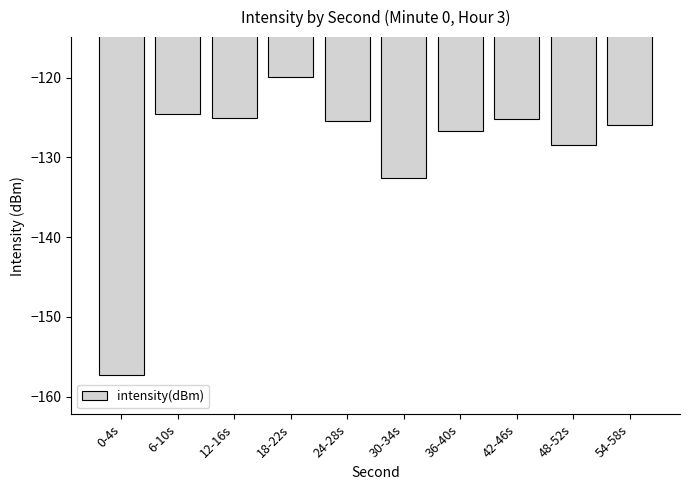

The chart shows a value of -125.9 at 54-58s. True or false?

True